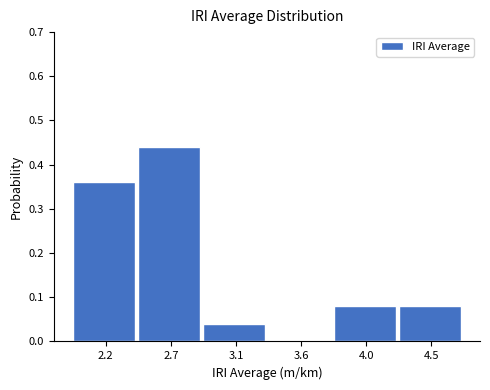

Which category has the highest value across all series?

2.7